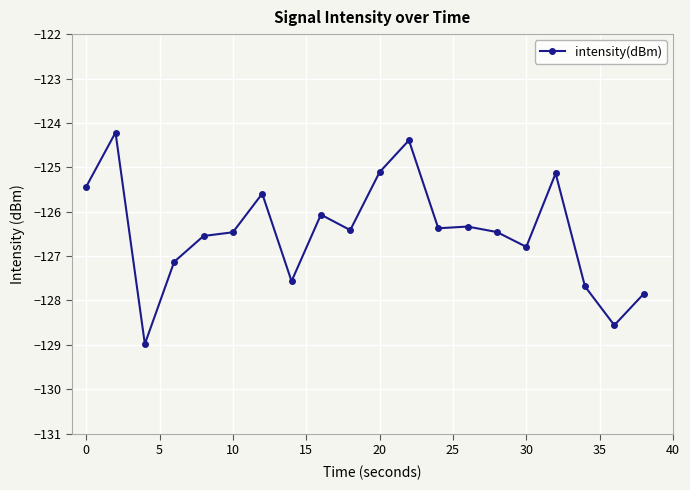

What is the value of the 14th point from the left?

-126.3